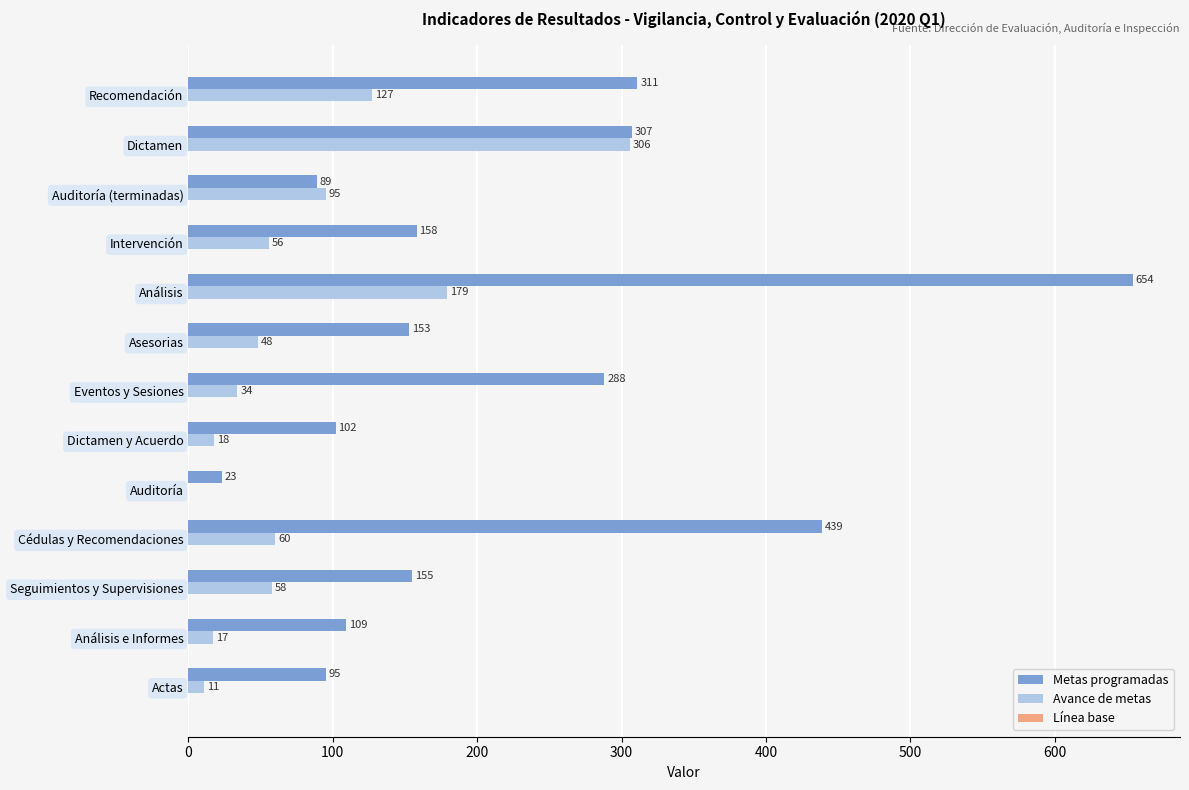

The value of Metas programadas at Análisis e Informes is 48. True or false?

False